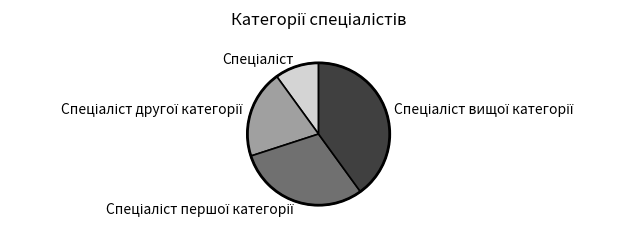

Does any single category account for the majority?

No